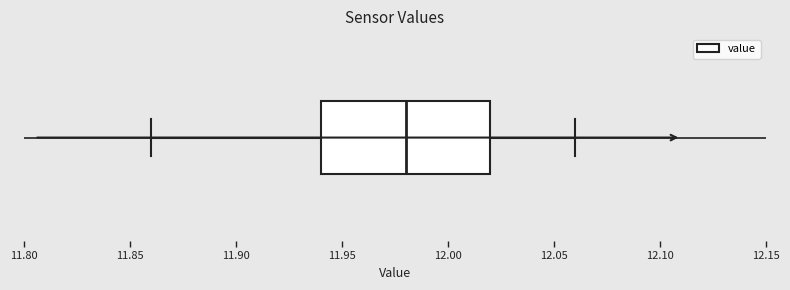

Where does the left whisker of the box end on the x-axis? The values are not printed on the chart, so give them approximately, as read against the axis.

11.86